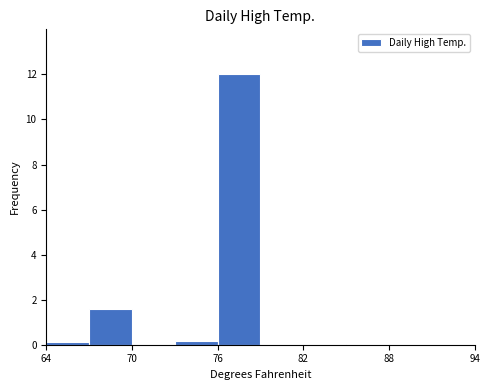

Read against the x-axis, roughly where is the centre of the tallest bar?

78